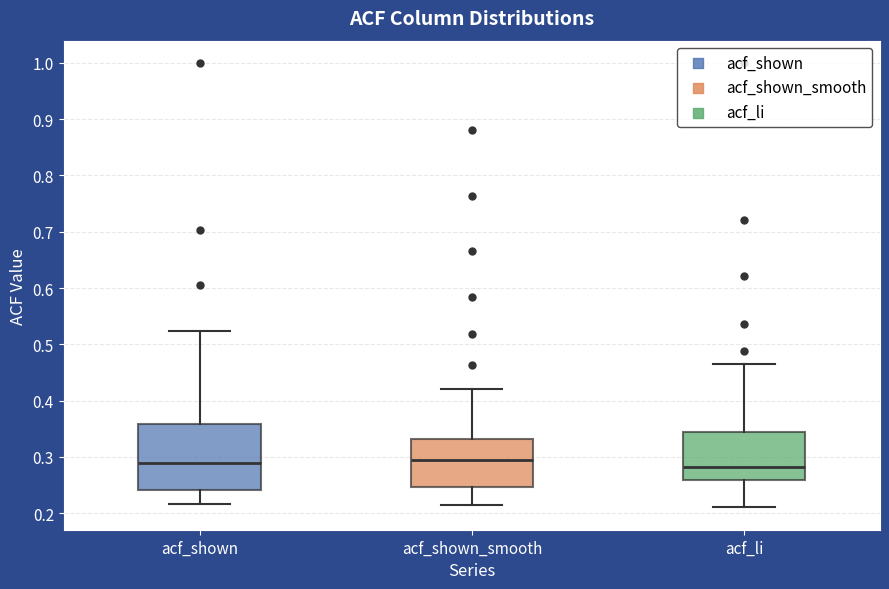

Where does the median line of the box for acf_shown sit on the y-axis? The values are not printed on the chart, so give them approximately, as read against the axis.

0.29